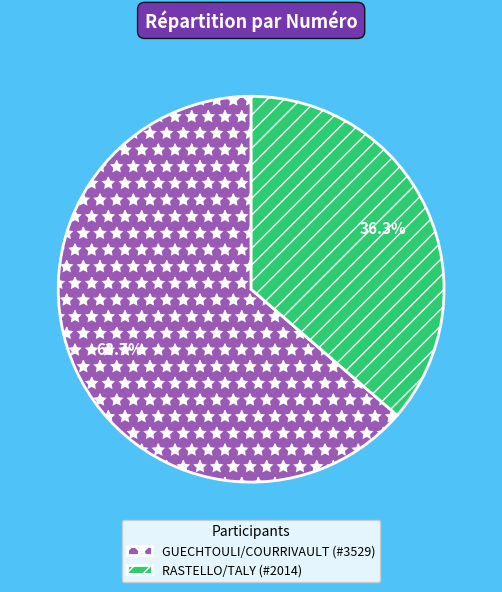

Count the number of slices in the pie.

2